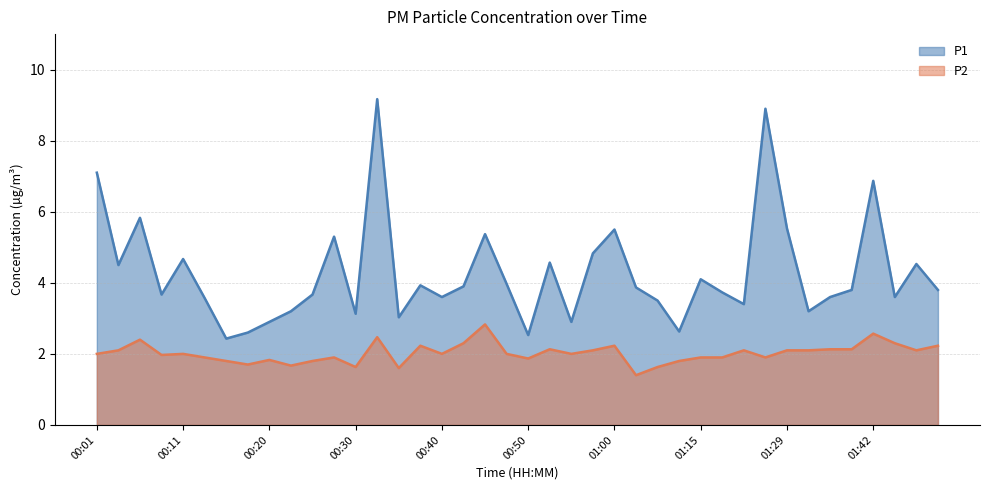

What is the difference between the second highest and minimum values in the P1 series?

6.5